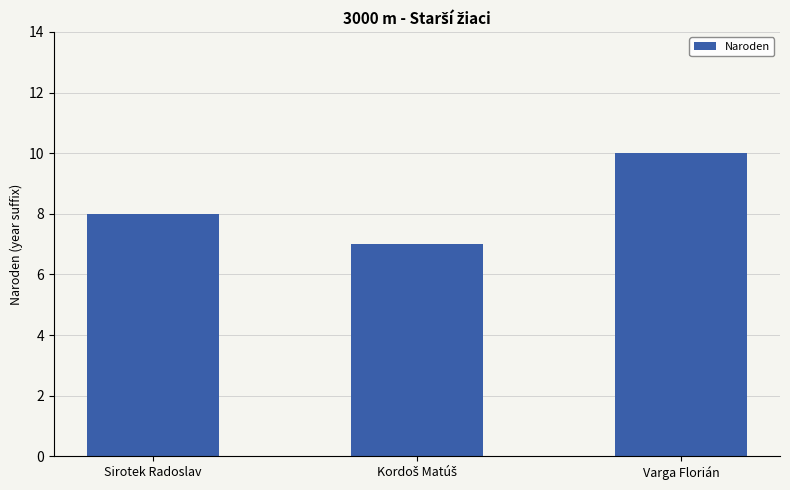

What is the change in value from Sirotek Radoslav to Varga Florián?

+2